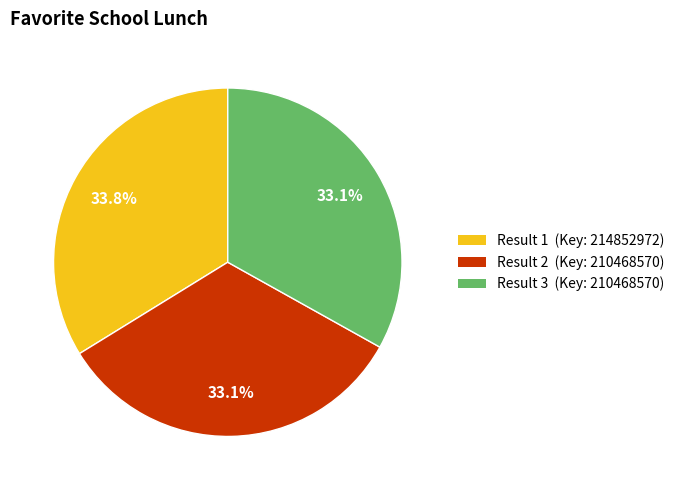

Is there a majority slice in this chart?

No